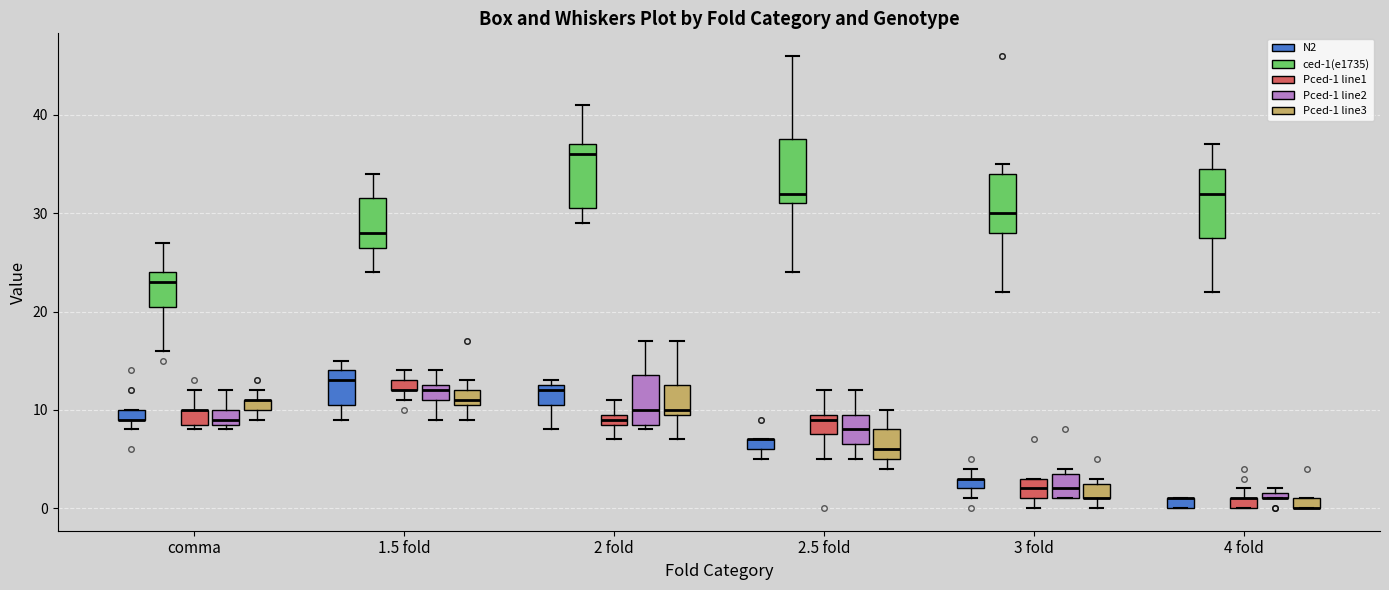

Where does the median line of the box for 2.5 fold (ced-1(e1735)) sit on the y-axis? The values are not printed on the chart, so give them approximately, as read against the axis.

32